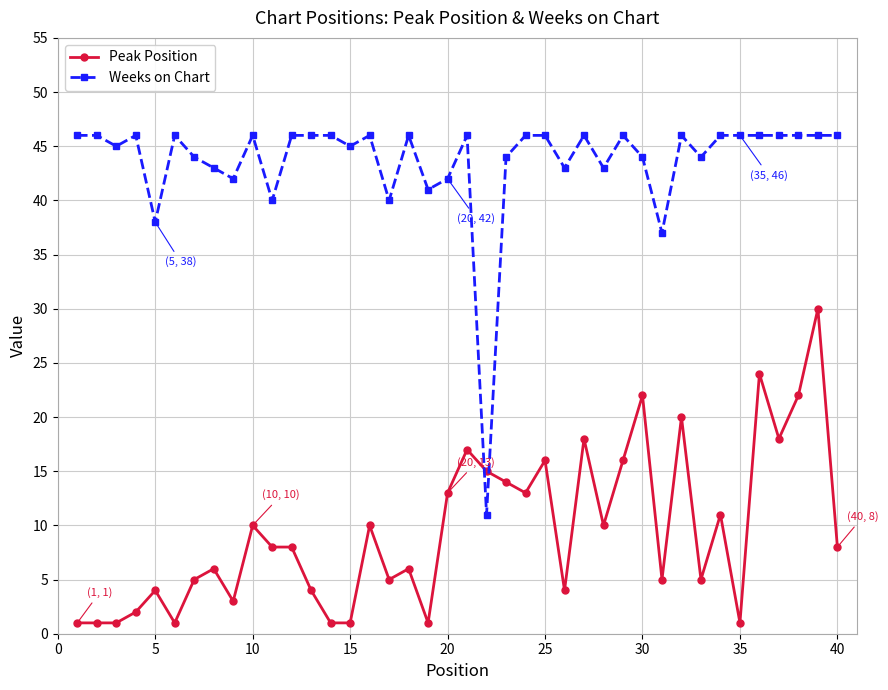

List the series in order of their peak value, lowest first.

Peak Position, Weeks on Chart